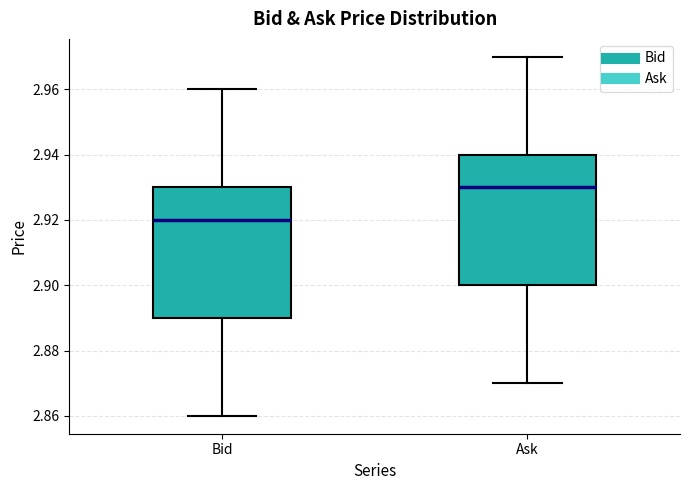

Which box's median line is the lowest?

Bid